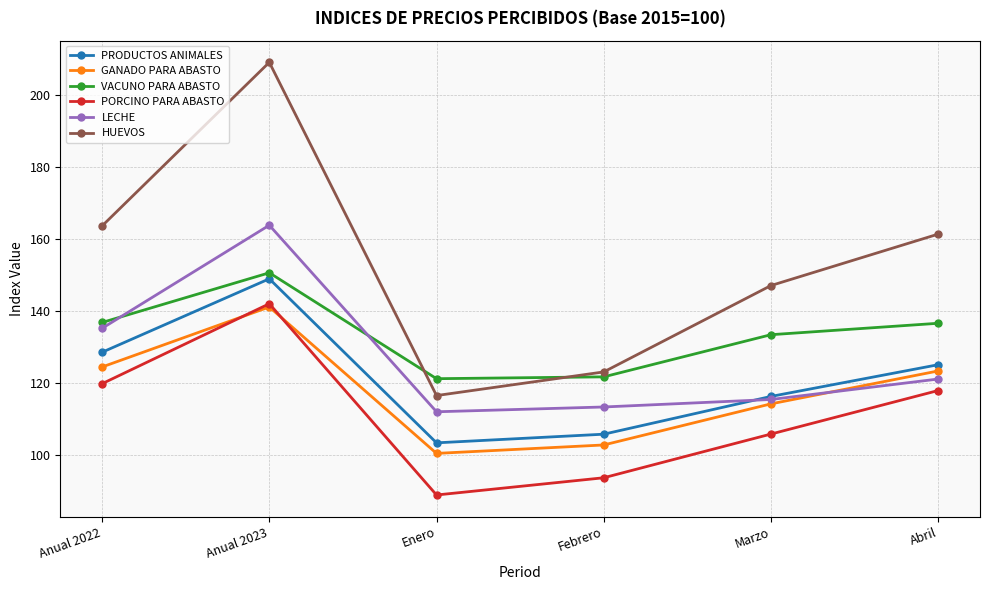

True or false: VACUNO PARA ABASTO and PORCINO PARA ABASTO intersect in this chart.

False